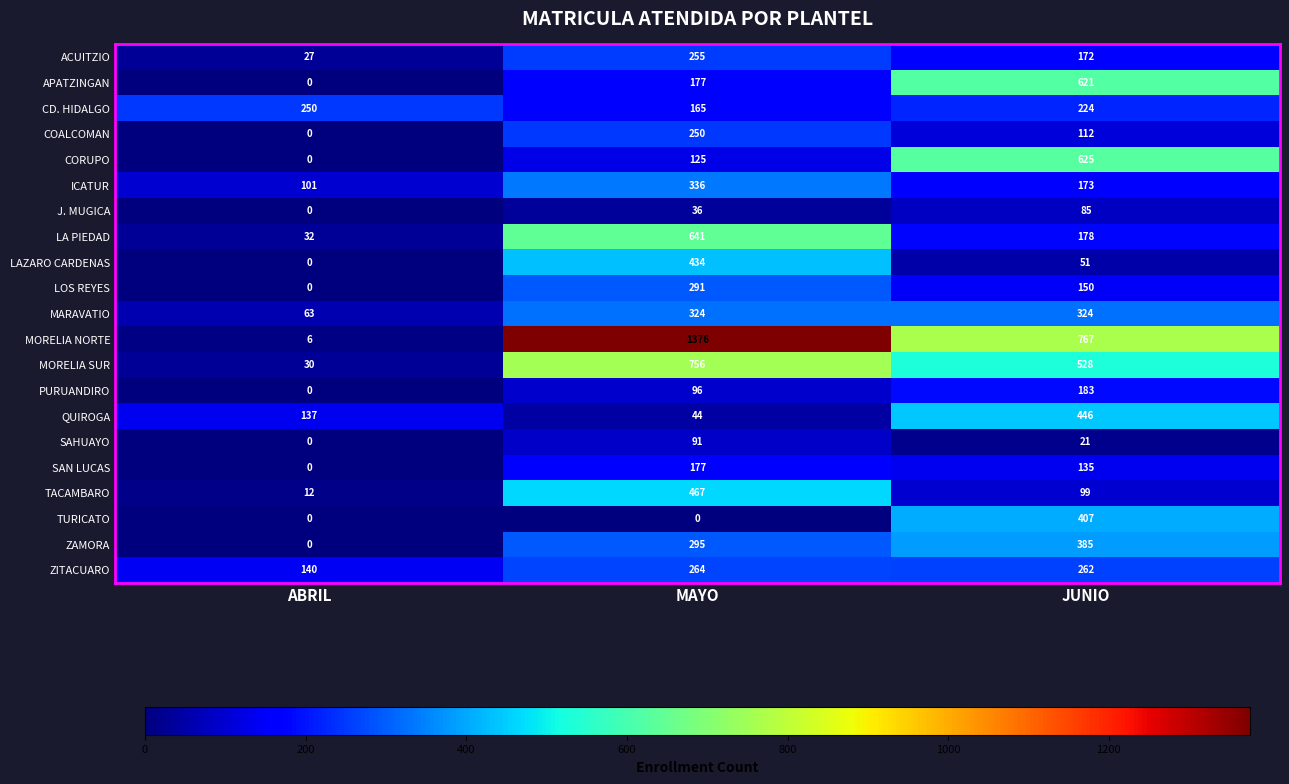

List the labels in order of MORELIA NORTE value, largest first.

MAYO, JUNIO, ABRIL